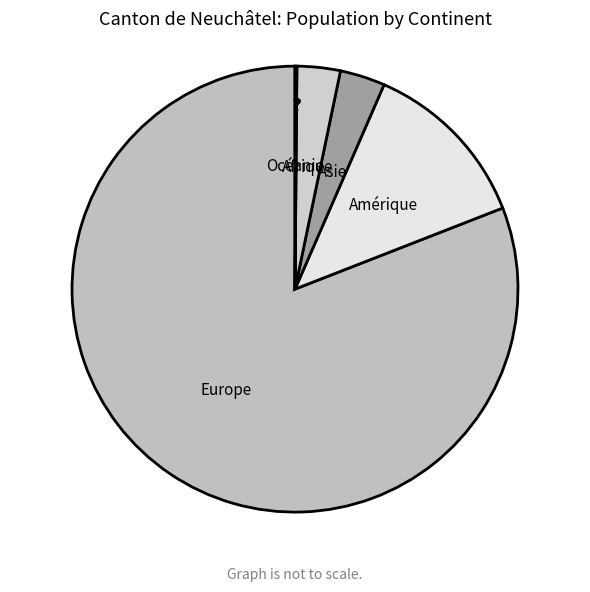

The Asie slice represents 3% of the pie. True or false?

True